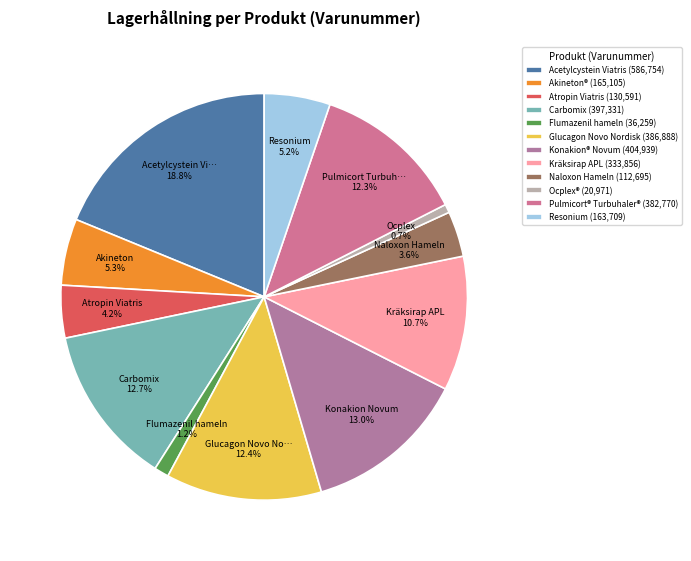

To the nearest percent, what portion does Konakion® Novum represent?

13%